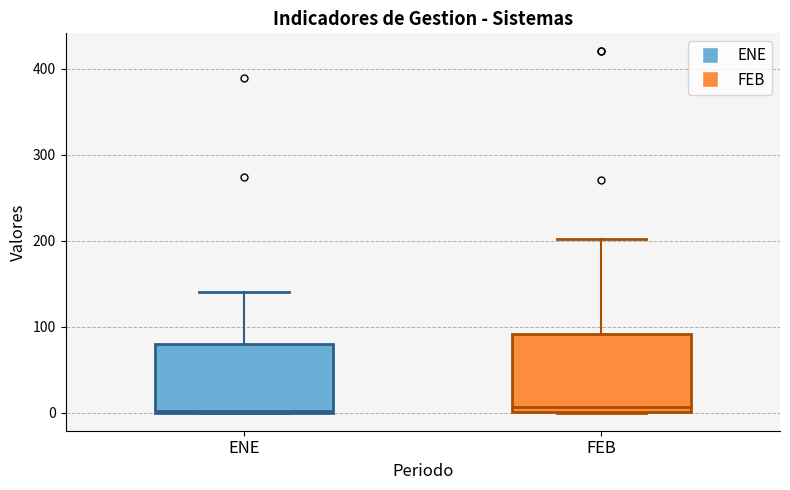

Where is the upper edge of the box for ENE on the y-axis? The values are not printed on the chart, so give them approximately, as read against the axis.

80